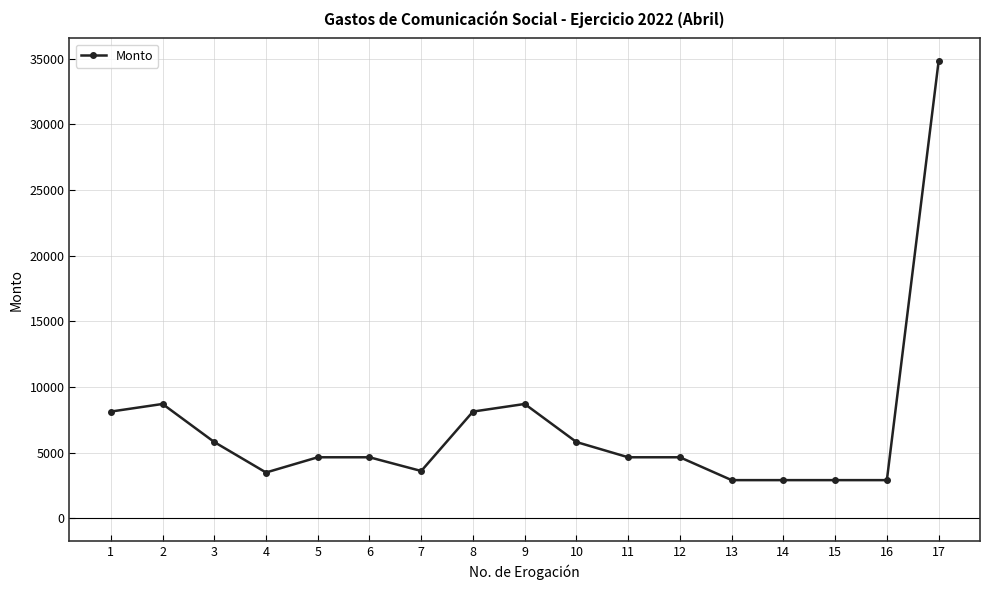

What value does the data have at 16?

2900